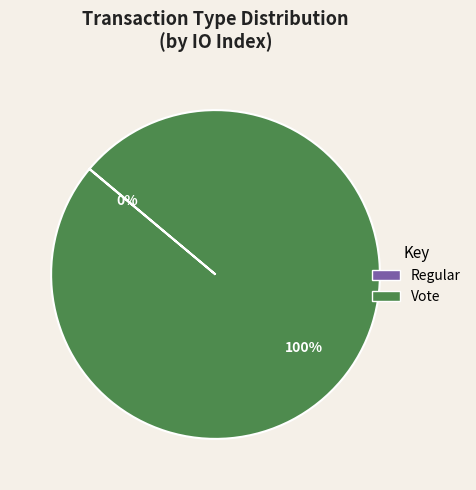

Does Vote account for over 50% of the chart?

Yes